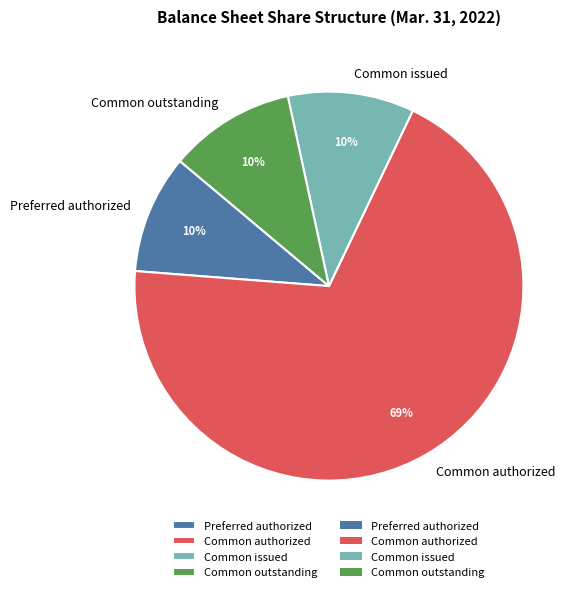

What percentage is the Common issued slice, to the nearest percent?

10%